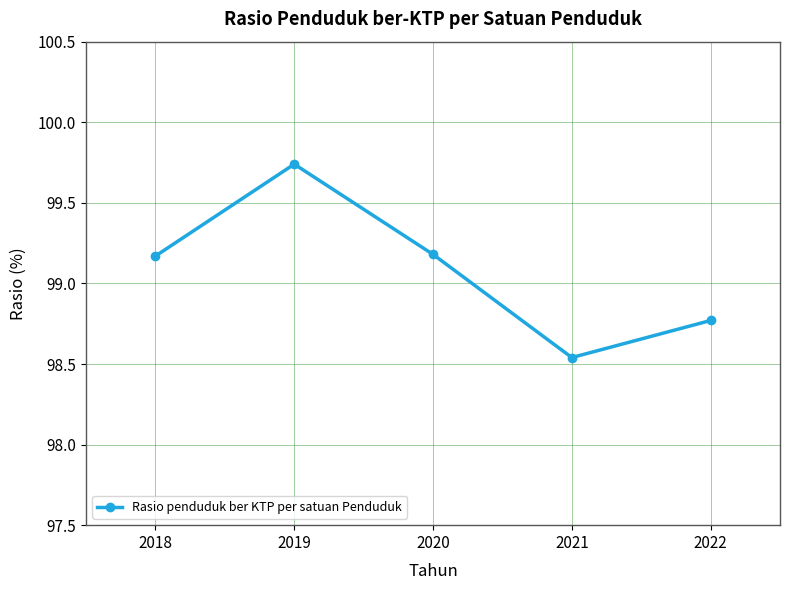

Is it true that the value at 2021 is 148.1?

False